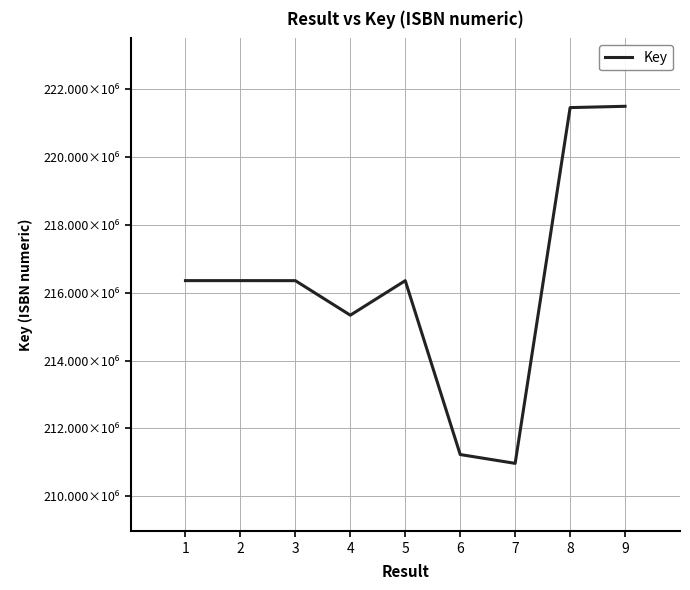

Reading right to left, what are all the values shown in this chart?

221490053	221451305	210970841	211230901	216353148	215335781	216353222	216354327	216354379